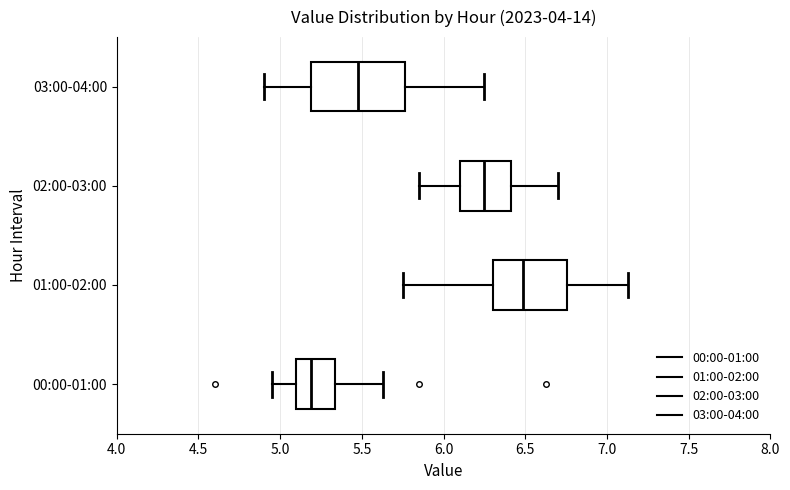

Reading bottom to top, read every box against the x-axis: the position of its median line, the range the box covers, and the ends of its whiskers. The values are not printed on the chart, so give them approximately, as read against the axis.

00:00-01:00: median 5.20, box 5.10 to 5.35, whiskers 4.95 to 5.65
01:00-02:00: median 6.50, box 6.30 to 6.75, whiskers 5.75 to 7.15
02:00-03:00: median 6.25, box 6.10 to 6.40, whiskers 5.85 to 6.70
03:00-04:00: median 5.50, box 5.20 to 5.75, whiskers 4.90 to 6.25